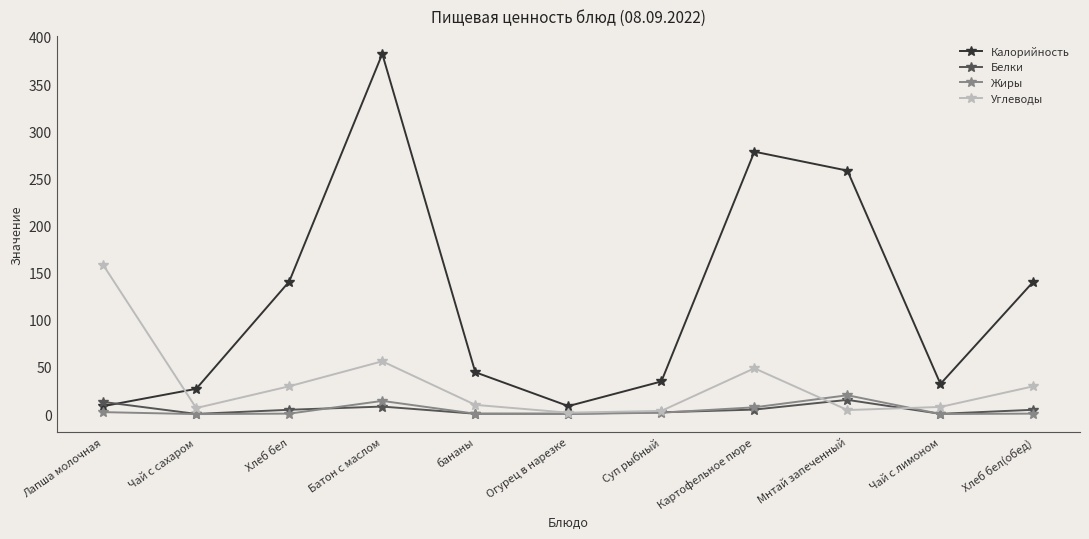

Which series has the largest total across all categories?

Калорийность